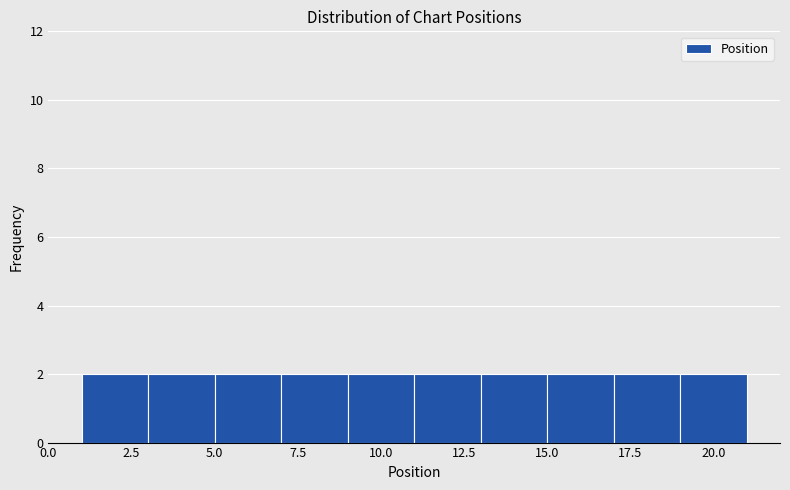

Reading left to right, list every bar in this chart as the range it spans on the x-axis followed by its height. The values are not printed on the chart, so give them approximately, as read against the axis.

1 to 3: 2
3 to 5: 2
5 to 7: 2
7 to 9: 2
9 to 11: 2
11 to 13: 2
13 to 15: 2
15 to 17: 2
17 to 19: 2
19 to 21: 2